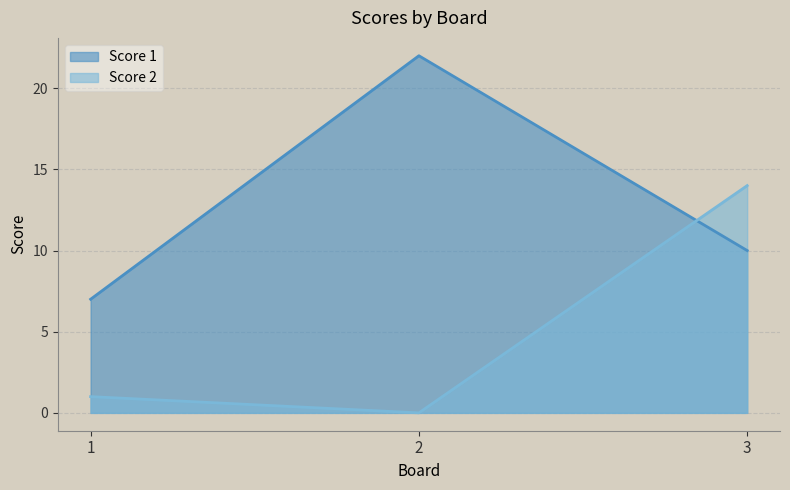

Count the Score 1 values in the range 7 to 22.

3